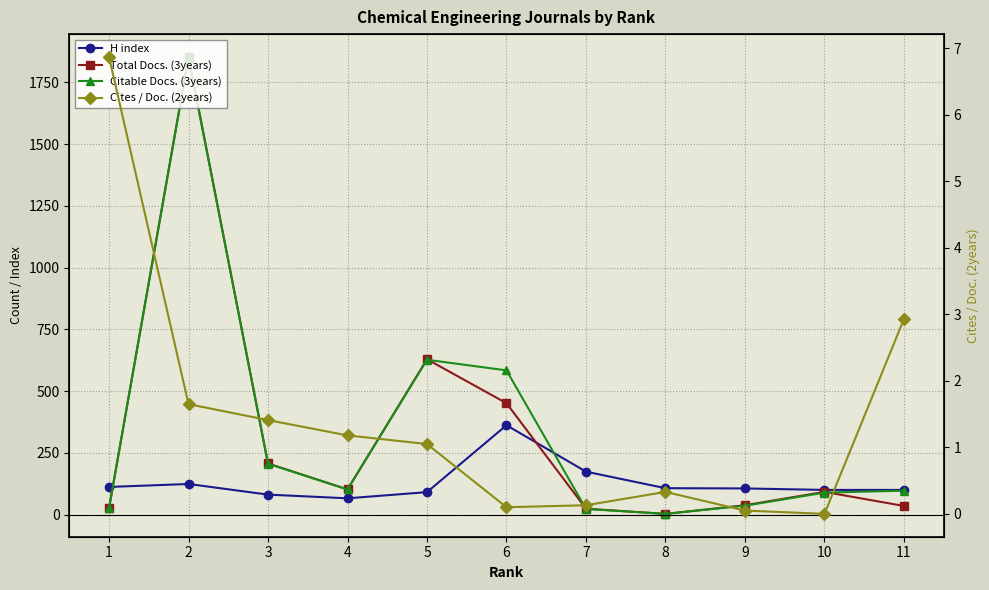

How many values in the H index series exceed 106?

5